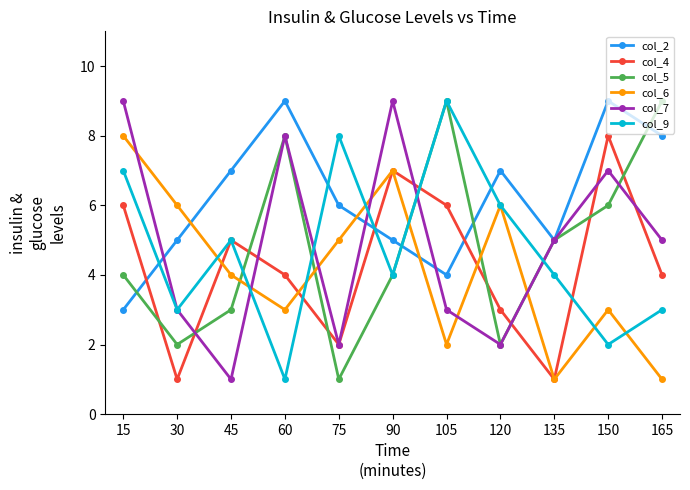

The value of col_7 at 15 is 2. True or false?

False